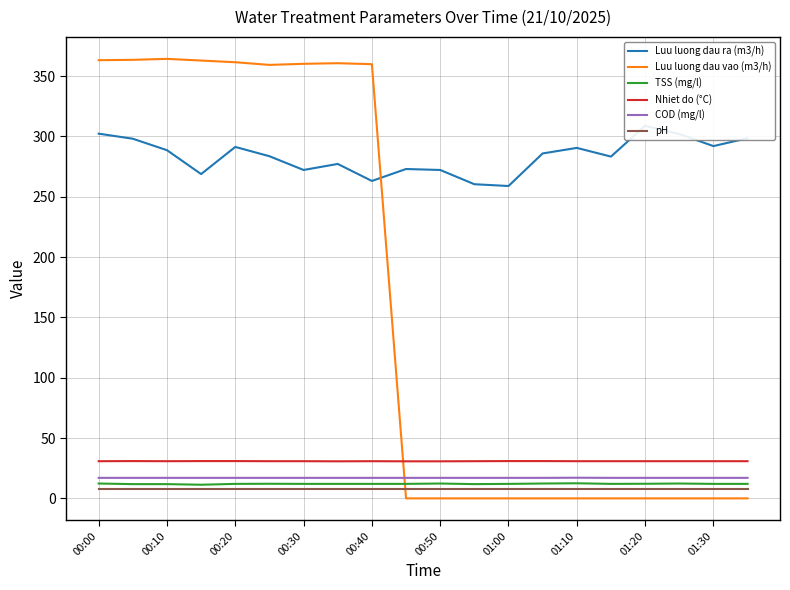

Reading right to left, what are all the values shown in this chart?

Luu luong dau ra (m3/h): 298.5	292.0	302.0	308.8	283.3	290.5	285.9	258.9	260.4	272.2	273.0	263.1	277.2	272.2	283.6	291.3	268.8	288.6	298.1	302.3
Luu luong dau vao (m3/h): 0.0	0.0	0.0	0.0	0.0	0.0	0.0	0.0	0.0	0.0	0.0	359.9	360.7	360.2	359.3	361.5	362.9	364.3	363.5	363.2
TSS (mg/l): 12.0	12.0	12.3	12.1	12.0	12.5	12.3	12.0	11.8	12.3	12.0	12.0	12.0	12.0	12.1	12.0	11.3	11.8	11.8	12.3
Nhiet do (°C): 30.8	30.8	30.8	30.8	30.8	30.8	30.9	30.9	30.8	30.7	30.7	30.8	30.7	30.8	30.8	30.9	30.9	30.8	30.9	30.8
COD (mg/l): 17.0	17.0	17.0	17.0	17.0	17.1	17.0	17.0	17.0	17.0	17.0	17.0	17.0	17.0	17.0	17.0	17.0	17.0	17.0	17.0
pH: 7.4	7.4	7.4	7.4	7.4	7.4	7.4	7.4	7.4	7.4	7.4	7.4	7.4	7.4	7.4	7.4	7.4	7.4	7.4	7.4